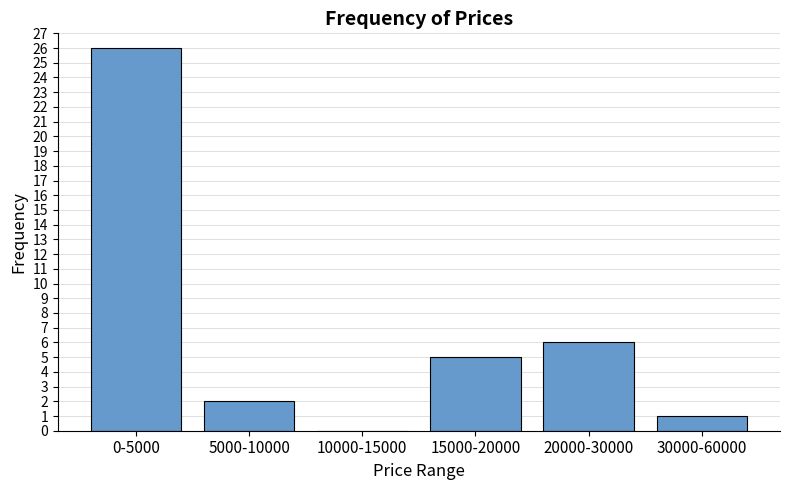

Reading left to right, list all the values displayed in this chart.

0-5000=26	5000-10000=2	10000-15000=0	15000-20000=5	20000-30000=6	30000-60000=1